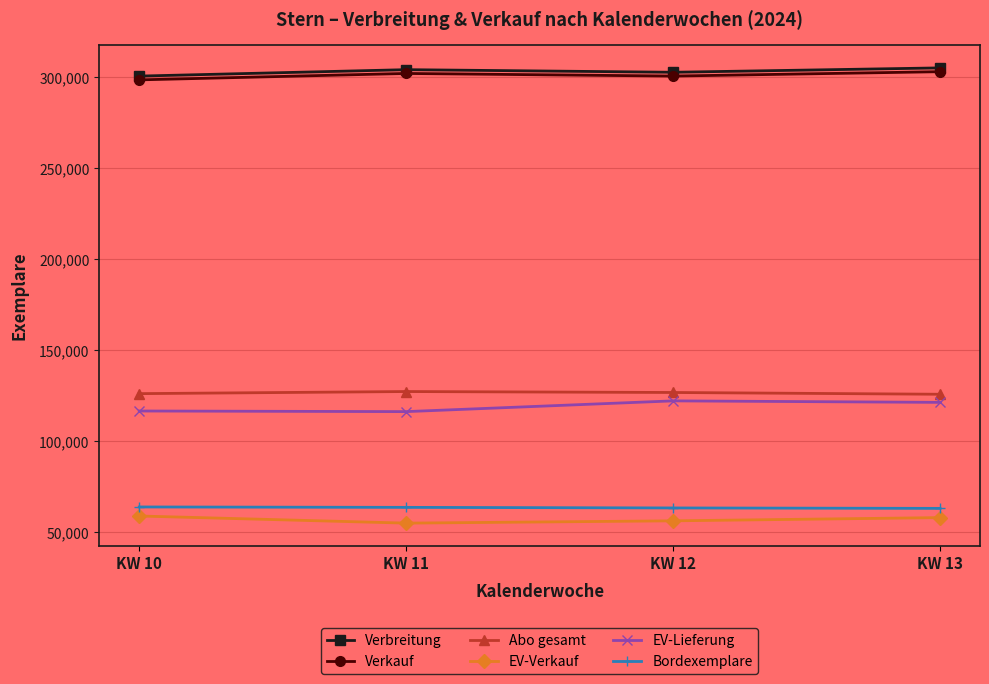

True or false: EV-Lieferung and Verkauf cross at least once.

False